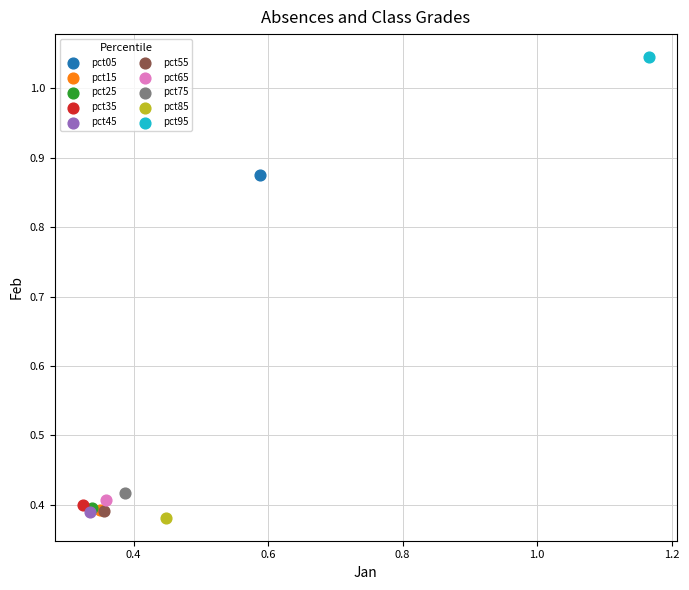

What are all the series names shown in the legend?

pct05, pct15, pct25, pct35, pct45, pct55, pct65, pct75, pct85, pct95